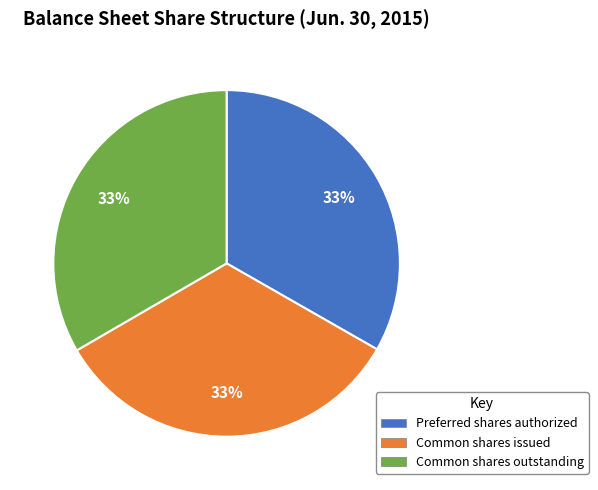

To the nearest percent, what portion does Common shares issued represent?

33%